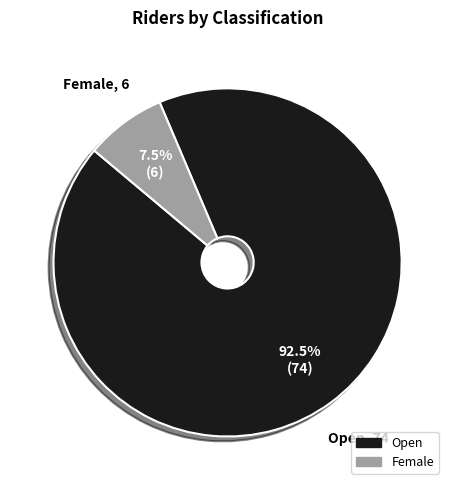

What percentage is NOT represented by Open?

7.5%